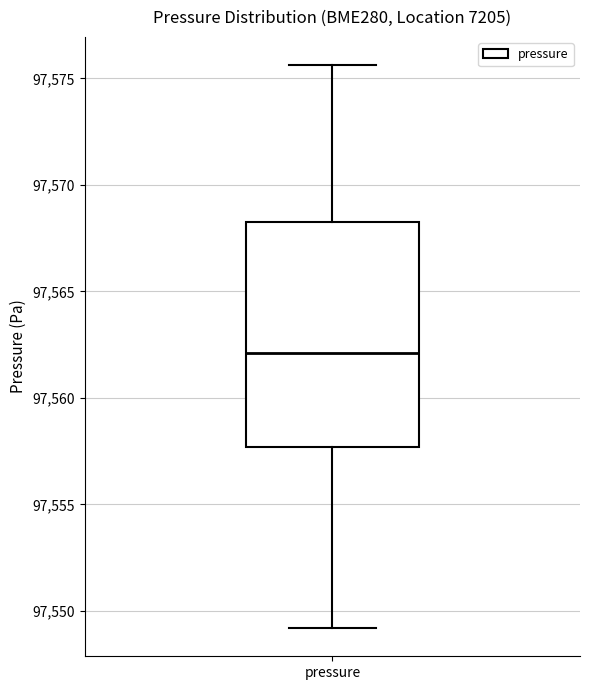

Where does the median line of the box for pressure sit on the y-axis? The values are not printed on the chart, so give them approximately, as read against the axis.

97562.0